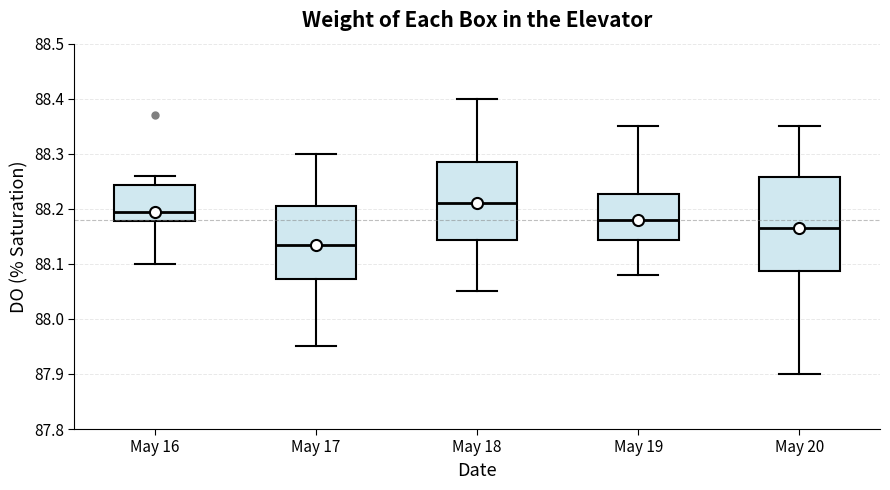

Which box's median line is the highest?

May 18